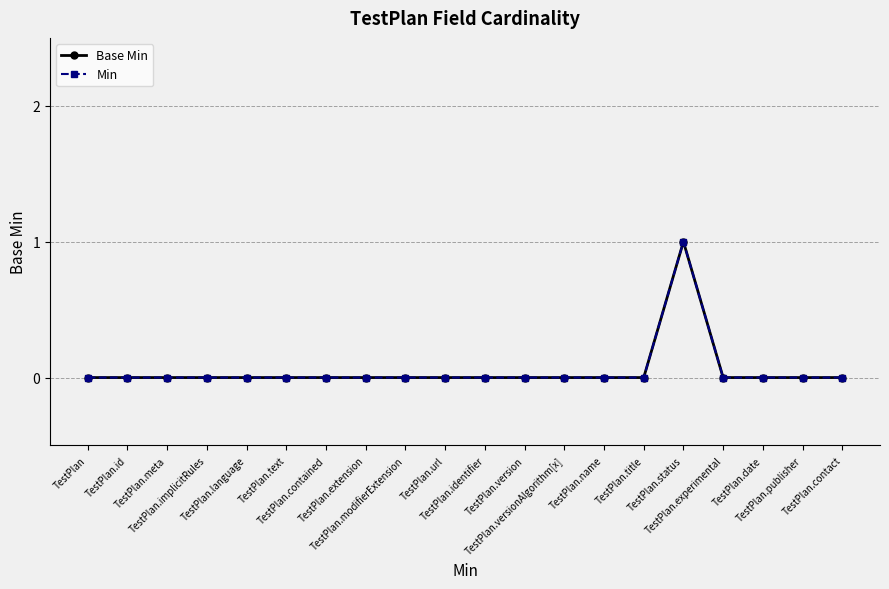

True or false: Min and Base Min intersect in this chart.

False